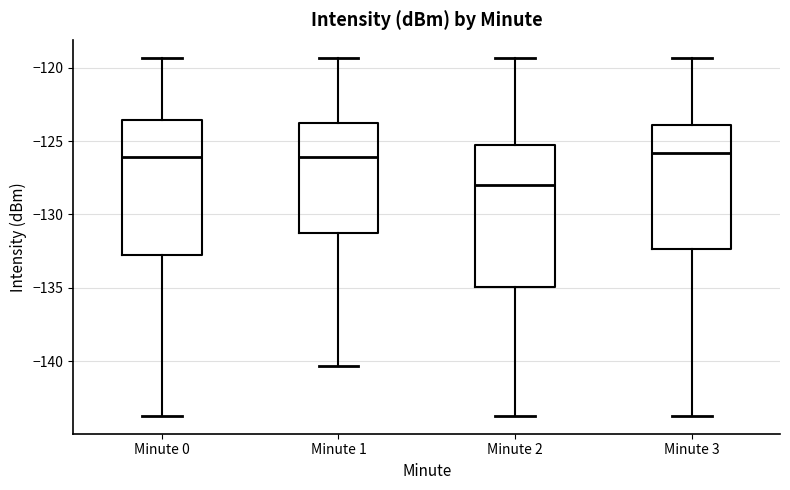

Which box's median line is the lowest?

Minute 2